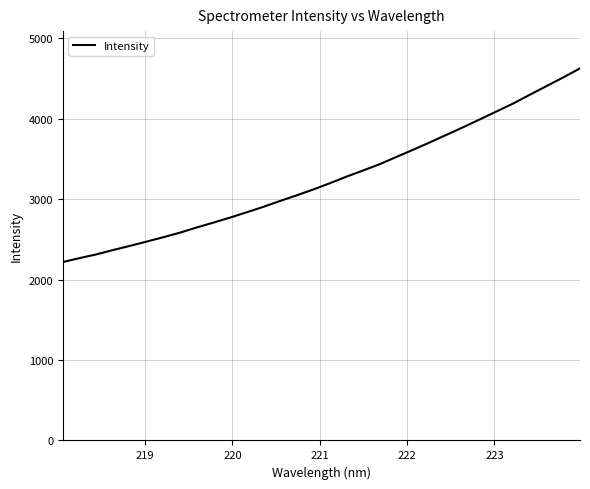

What is the difference between the maximum and minimum values?

2407.6